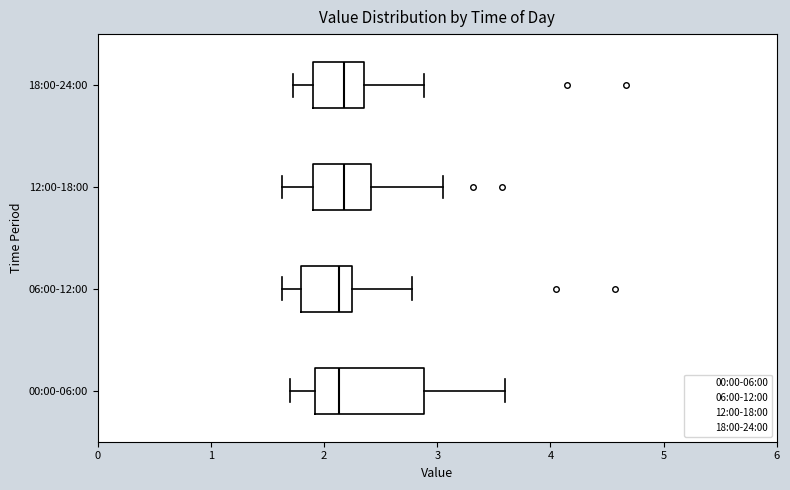

Where is the right edge of the box for 18:00-24:00 on the x-axis? The values are not printed on the chart, so give them approximately, as read against the axis.

2.4